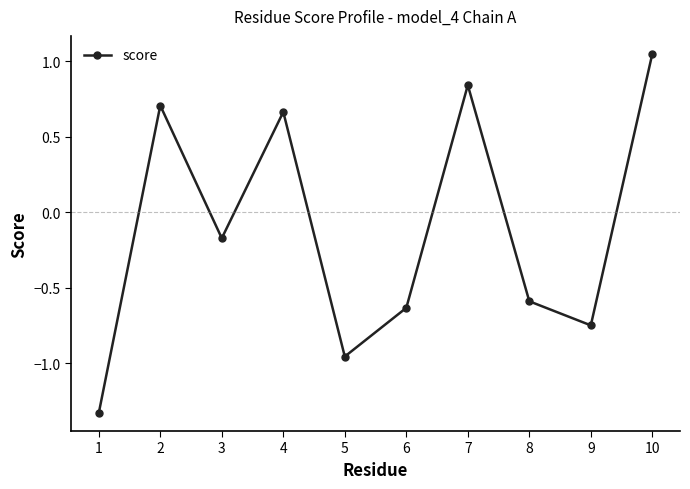

The chart shows a value of 1.3 at 7. True or false?

False